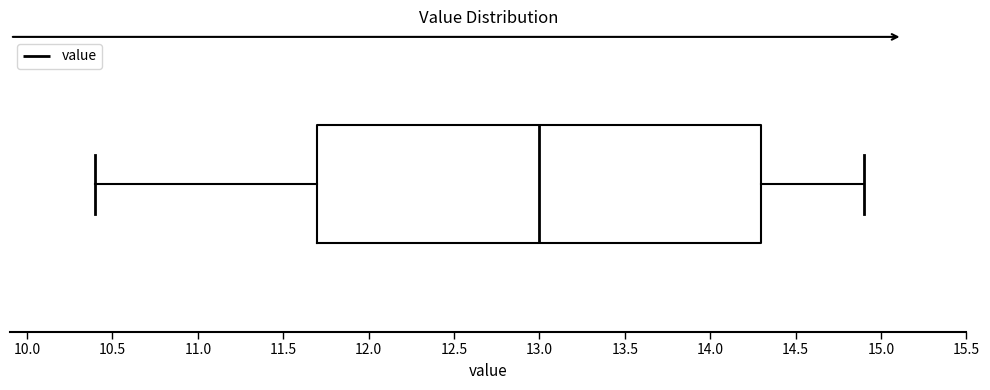

Transcribe this box plot: give where the median line is, the range the box spans, and where the two whiskers end, as read against the x-axis. The values are not printed on the chart, so give them approximately, as read against the axis.

median 13.0, box 11.7 to 14.3, whiskers 10.4 to 14.9